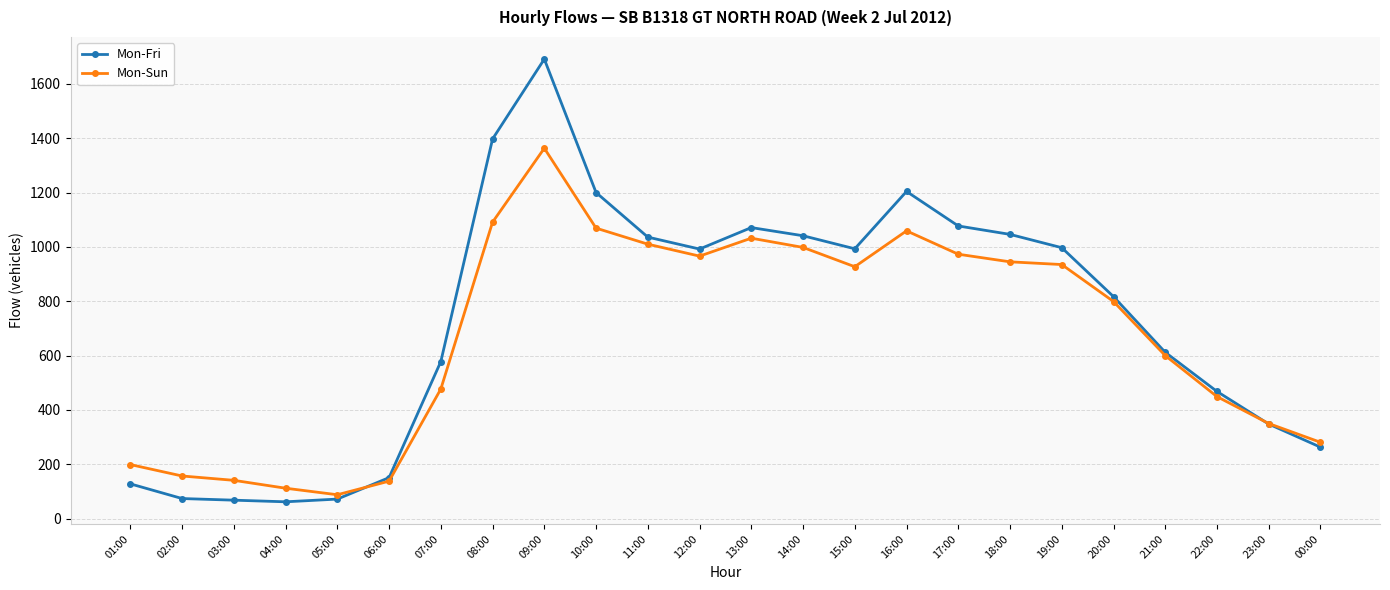

Which category has the highest value across all series?

09:00